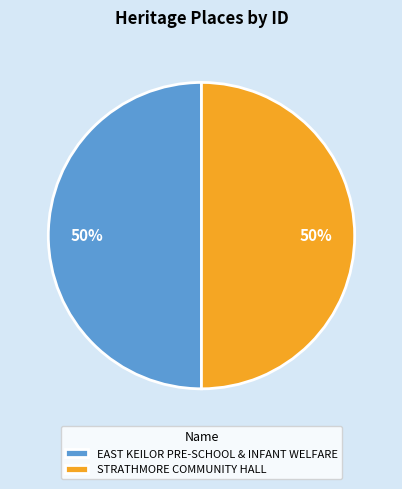

What is the ratio of the value at STRATHMORE COMMUNITY HALL to the value at EAST KEILOR PRE-SCHOOL & INFANT WELFARE?

1.0